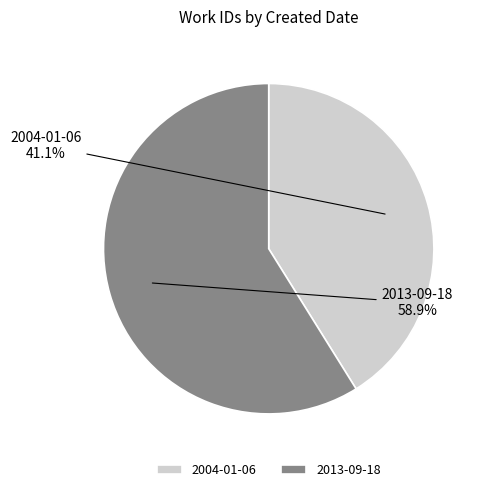

Which slice represents more than half of the pie?

2013-09-18